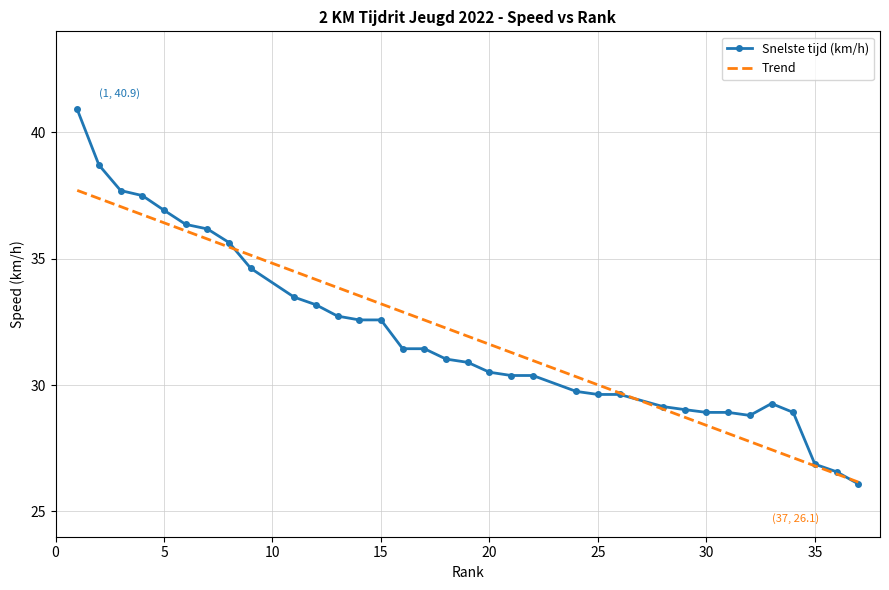

The value of Snelste tijd (km/h) at 25 is 29.6. True or false?

True